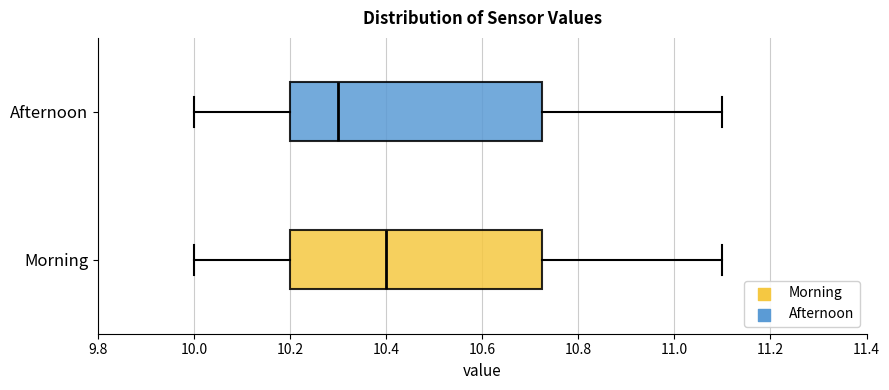

Which box's median line is the furthest to the left?

Afternoon